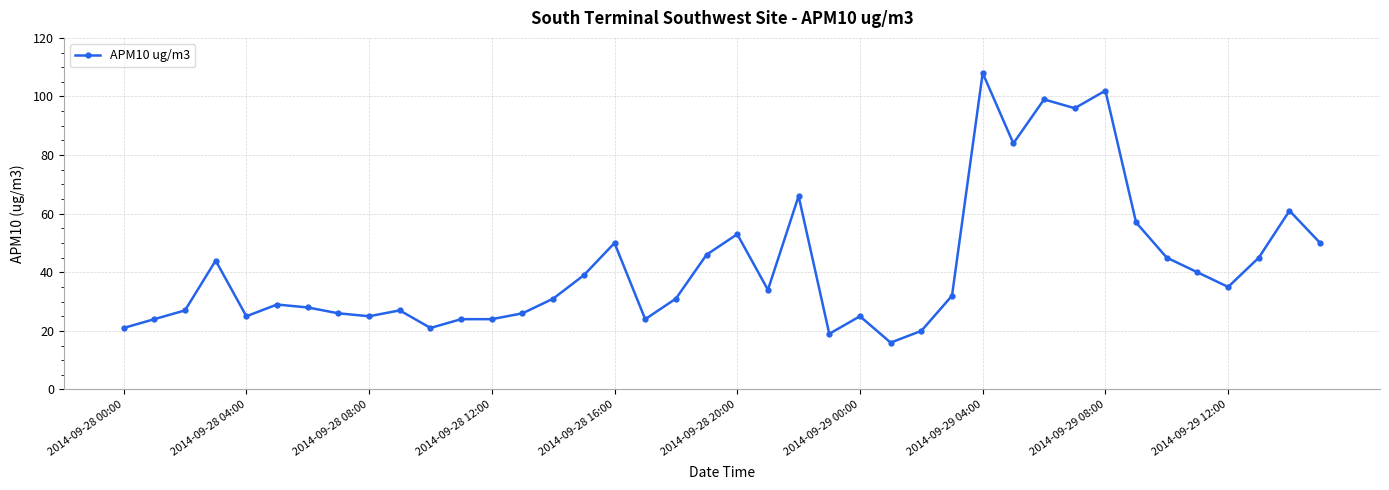

True or false: the data has more than 1 interior local peaks.

True